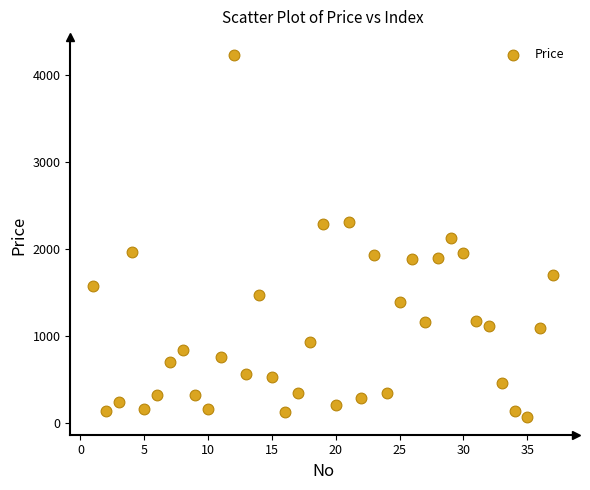

What is the range of X values (max minus min)?

36